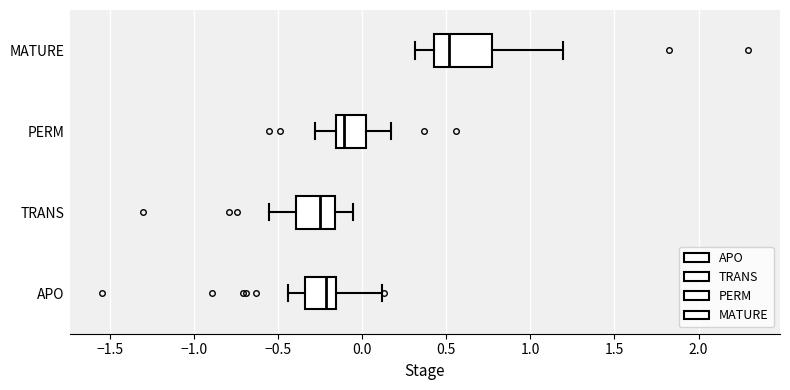

Where does the right whisker of the box for PERM end on the x-axis? The values are not printed on the chart, so give them approximately, as read against the axis.

0.15